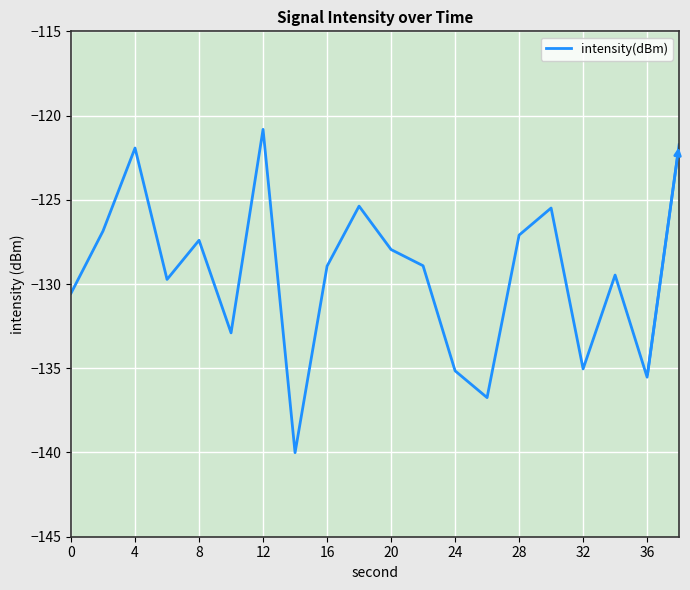

What is the greatest value displayed?

-120.8